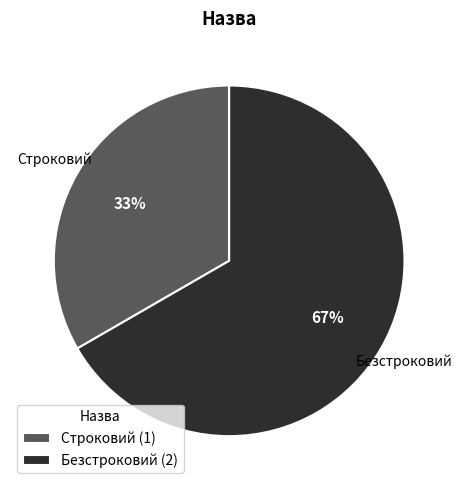

Approximately how many times larger is the value at Строковий compared to Безстроковий?

0.5